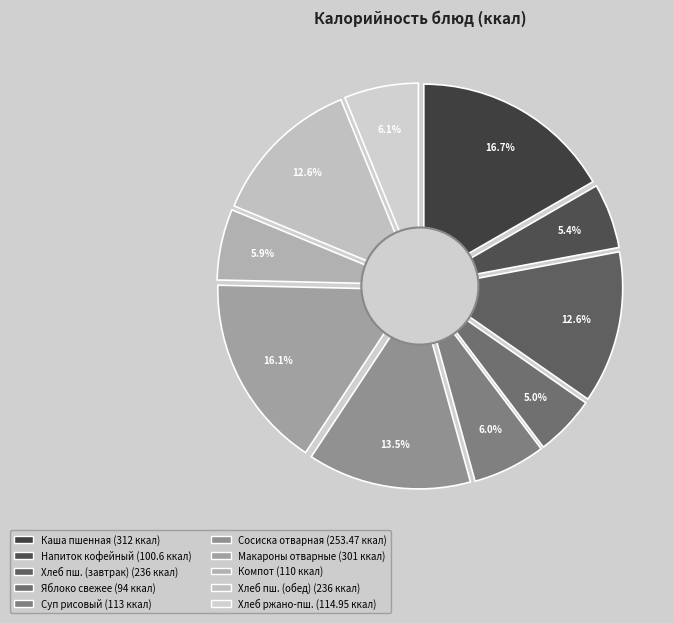

What portion of the pie excludes Компот из смеси сухофруктов?

94.1%